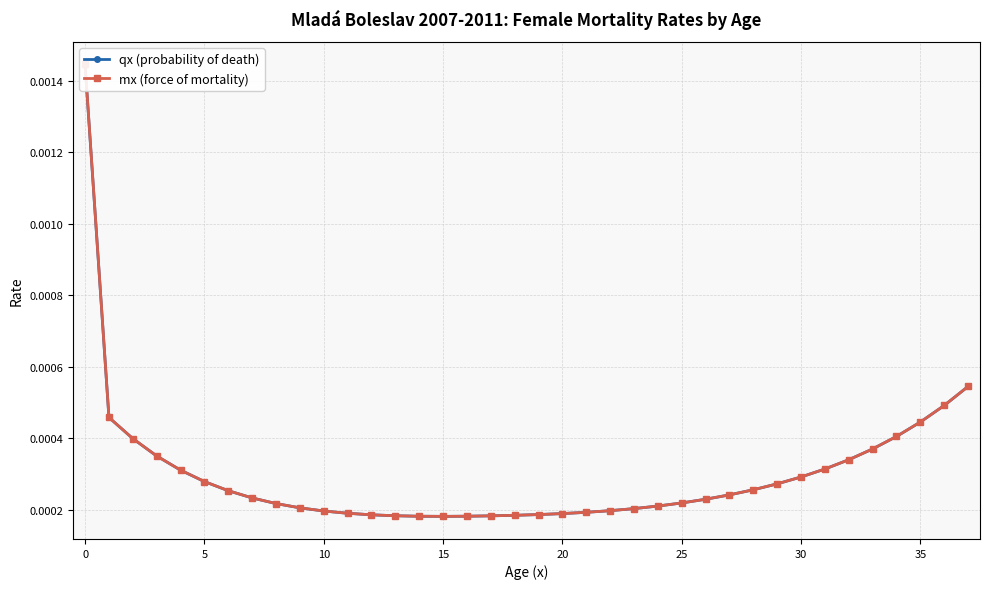

Rank the series by their maximum value, from highest to lowest.

mx (force of mortality), qx (probability of death)